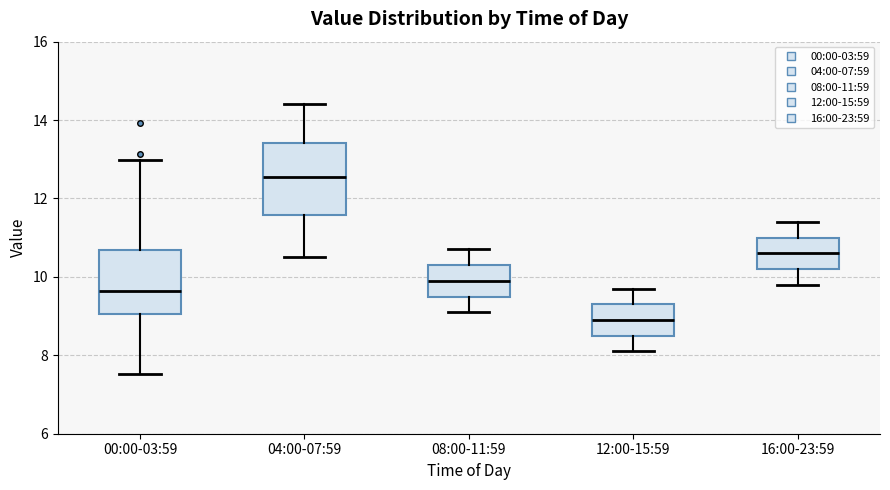

Reading left to right, read every box against the y-axis: the position of its median line, the range the box covers, and the ends of its whiskers. The values are not printed on the chart, so give them approximately, as read against the axis.

00:00-03:59: median 9.6, box 9.0 to 10.6, whiskers 7.6 to 13.0
04:00-07:59: median 12.6, box 11.6 to 13.4, whiskers 10.6 to 14.4
08:00-11:59: median 10.0, box 9.6 to 10.4, whiskers 9.2 to 10.8
12:00-15:59: median 9.0, box 8.6 to 9.4, whiskers 8.2 to 9.8
16:00-23:59: median 10.6, box 10.2 to 11.0, whiskers 9.8 to 11.4